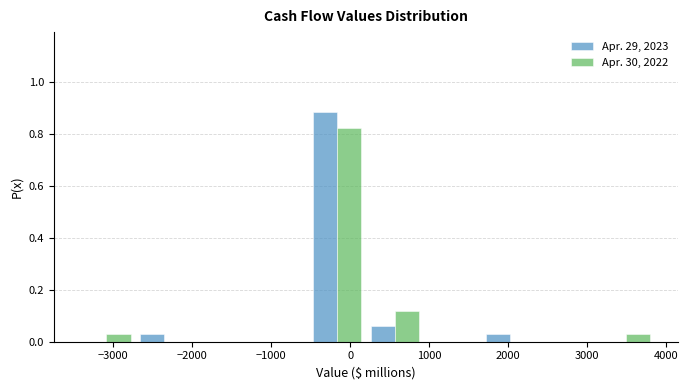

In the Apr. 29, 2023 series, which range on the x-axis has the tallest bar?

-500 to 200